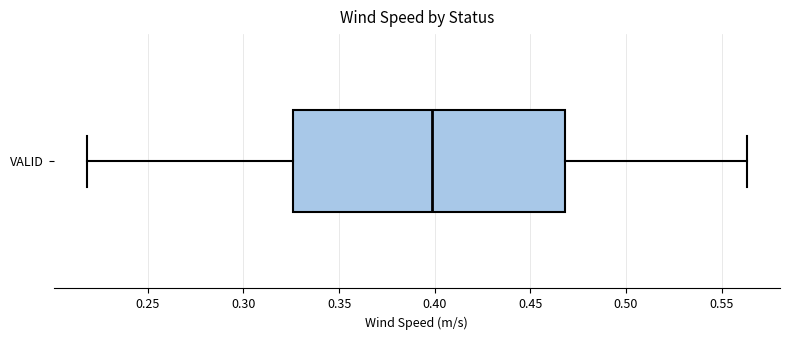

Transcribe this box plot: give where the median line is, the range the box spans, and where the two whiskers end, as read against the x-axis. The values are not printed on the chart, so give them approximately, as read against the axis.

median 0.400, box 0.325 to 0.470, whiskers 0.220 to 0.565